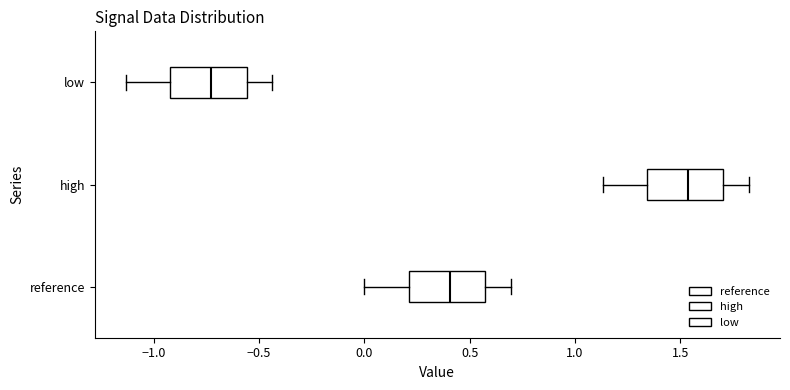

Which box has the furthest to the right median line?

high